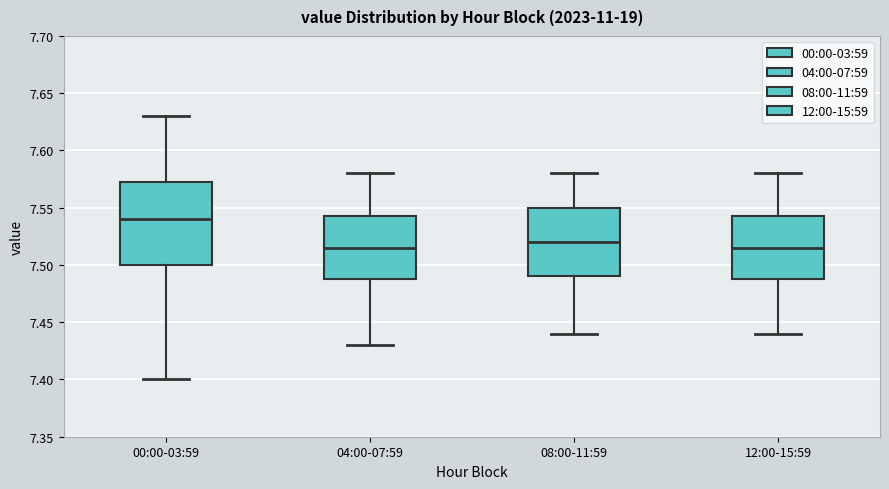

Where does the lower whisker of the box for 12:00-15:59 end on the y-axis? The values are not printed on the chart, so give them approximately, as read against the axis.

7.440